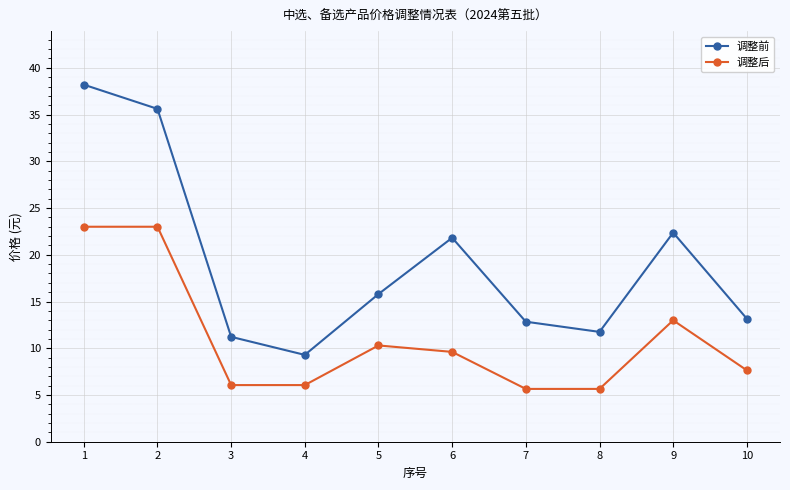

What value does the 调整后 series have at 3?

6.1